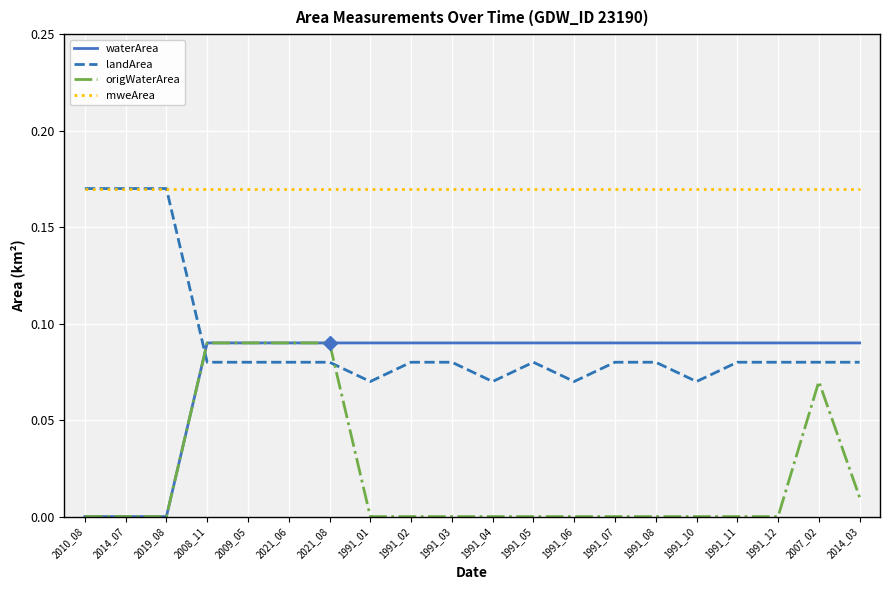

What position from the right is 1991_05?

9